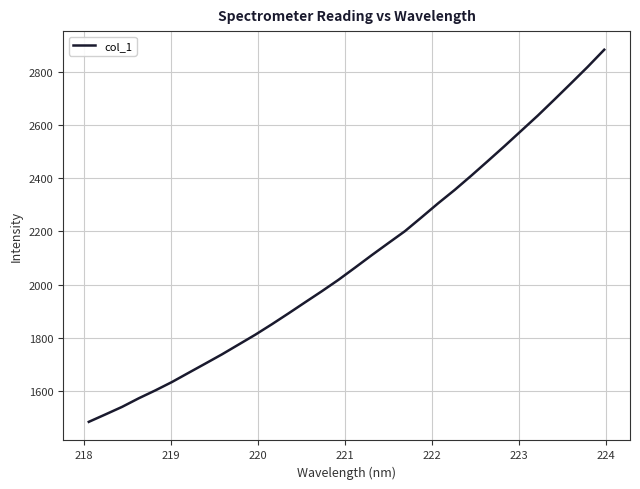

What is the difference between the maximum and minimum values?

1398.7